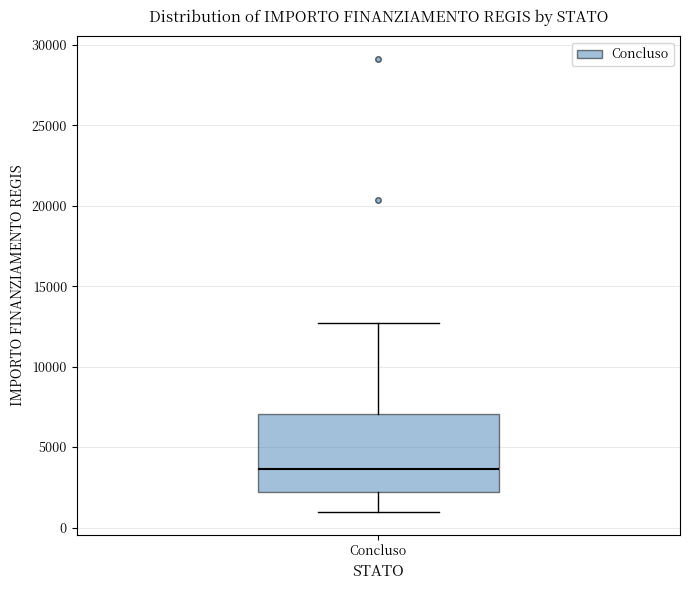

Where does the upper whisker of the box for Concluso end on the y-axis? The values are not printed on the chart, so give them approximately, as read against the axis.

12500